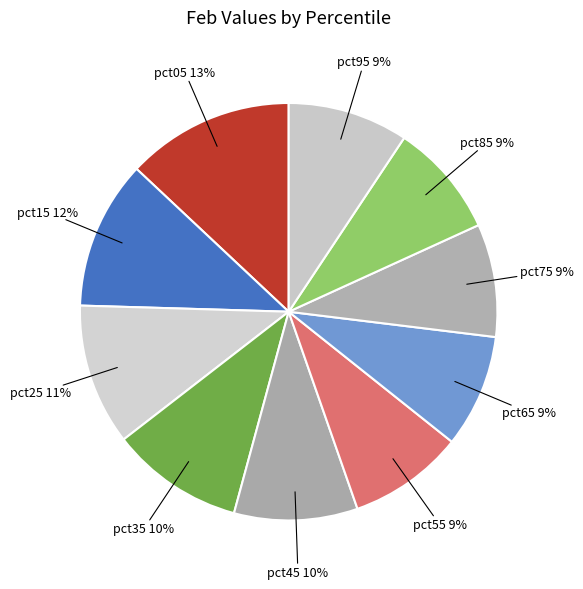

Do pct25 and pct65 together represent more than half of the pie?

No